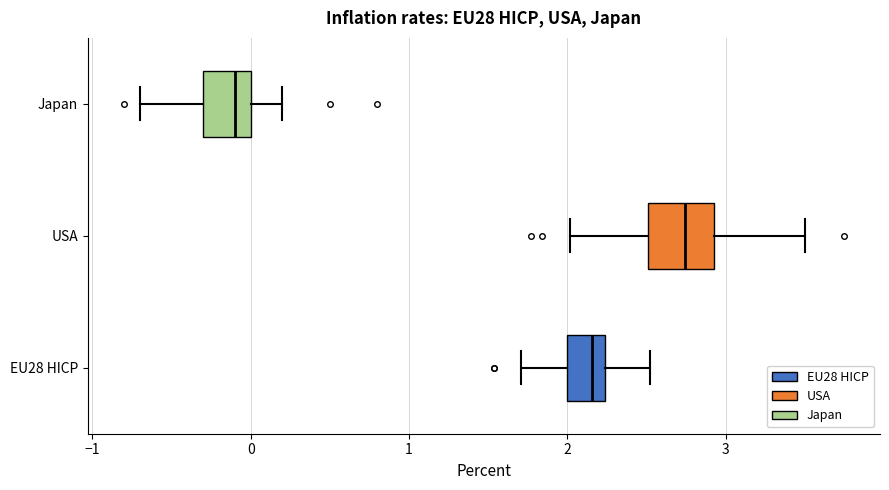

Where does the right whisker of the box for EU28 HICP end on the x-axis? The values are not printed on the chart, so give them approximately, as read against the axis.

2.5